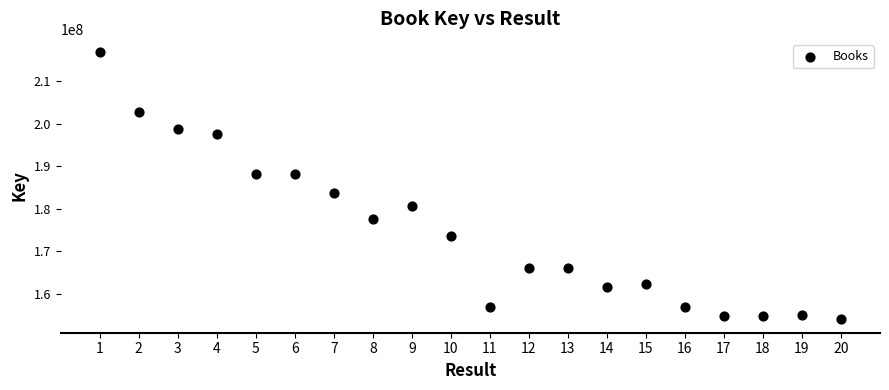

What Y value in the scatter plot is closest to 185406039?

183816880